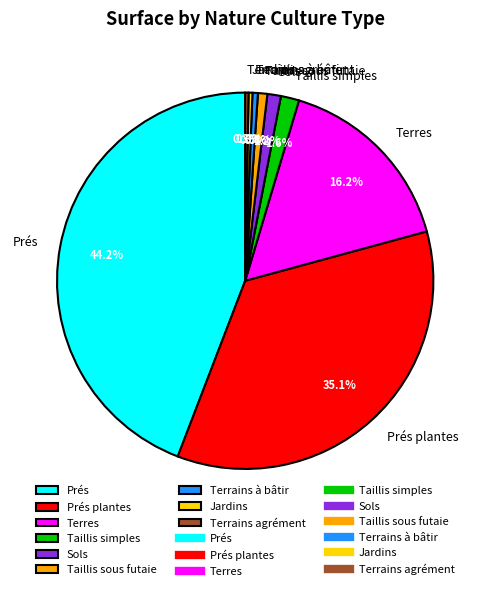

Between Terres and Sols, which is larger?

Terres